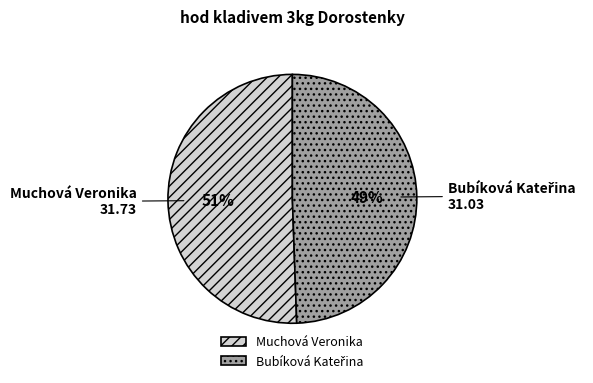

Count the number of slices in the pie.

2